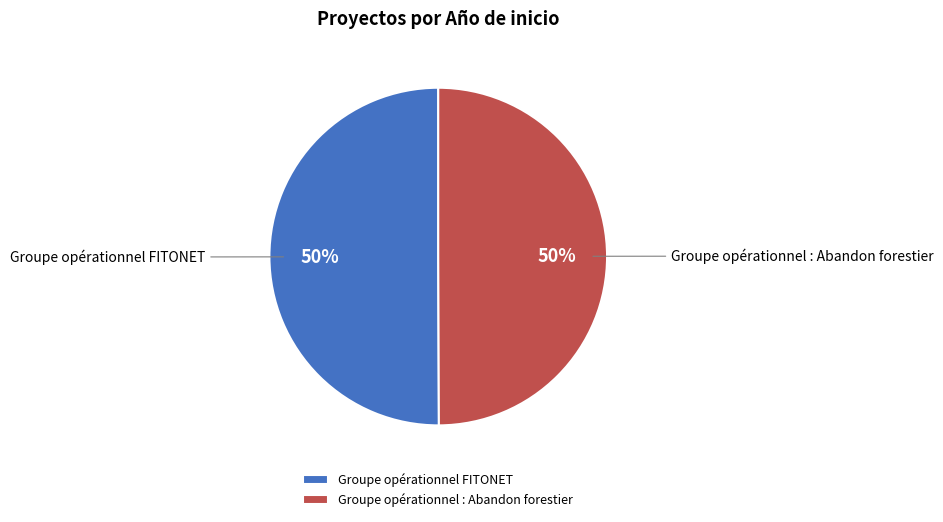

To the nearest percent, what is the average slice percentage?

50%